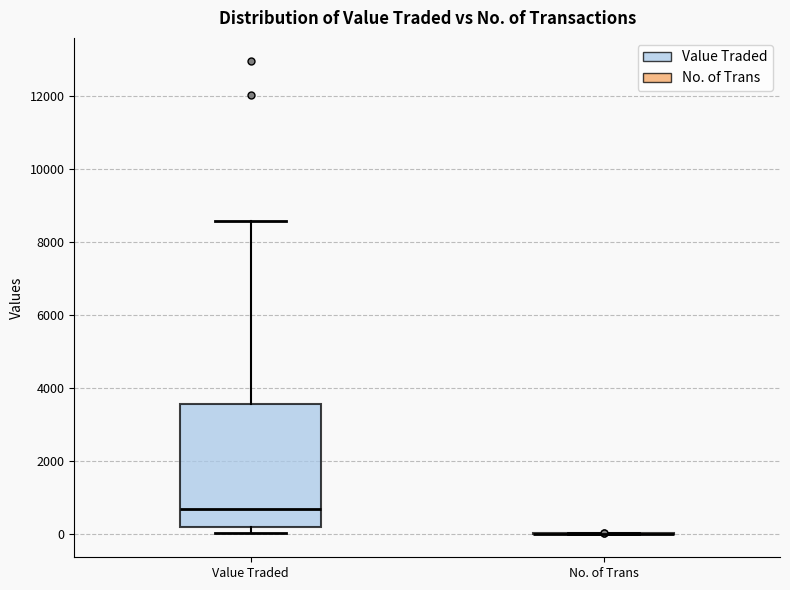

Comparing the boxes themselves (not the whiskers), which one is the tallest?

Value Traded